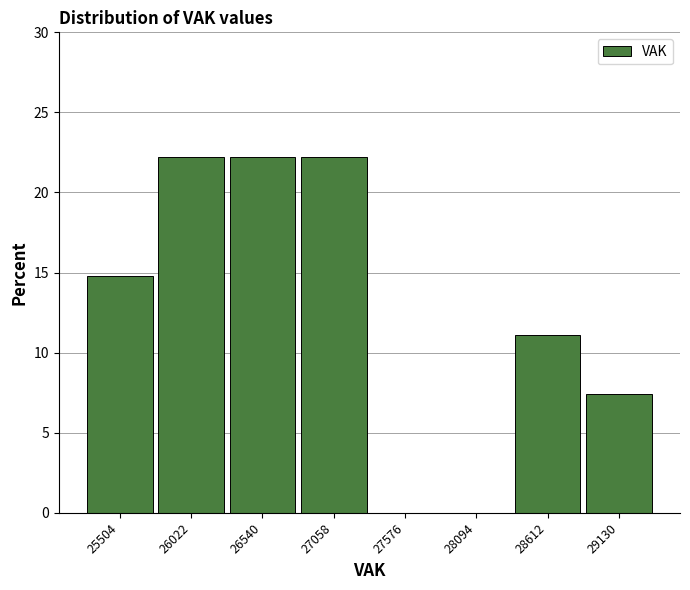

Reading left to right, transcribe this chart: for each bar, give the range it covers on the x-axis and its height. Neither the bar edges nor the heights are printed on the chart, so give them approximately, as read against the axes.

25200 to 25800: 15.0
25800 to 26300: 22.0
26300 to 26800: 22.0
26800 to 27300: 22.0
27300 to 27800: 0
27800 to 28400: 0
28400 to 28900: 11.0
28900 to 29400: 7.5